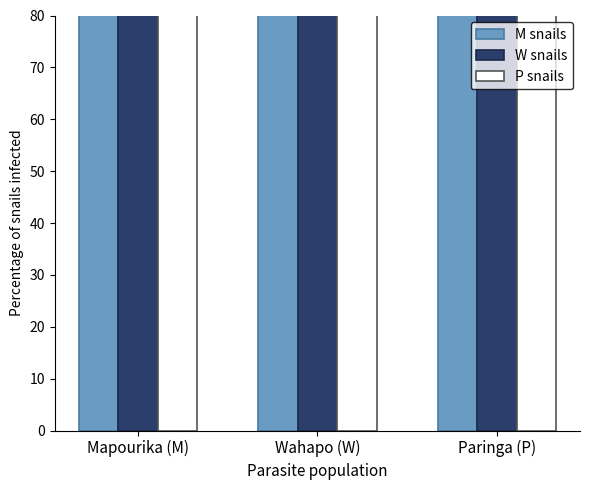

Where is P snails nearest to the value 2489?

Paringa (P)